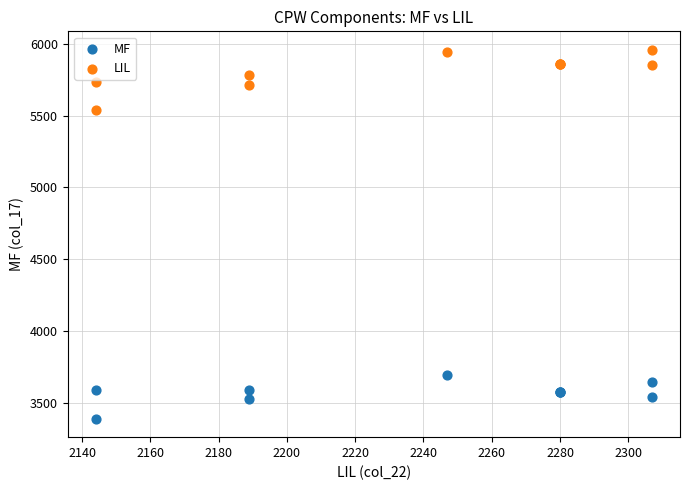

Across all series, what Y value is closest to 4674?

5536.0